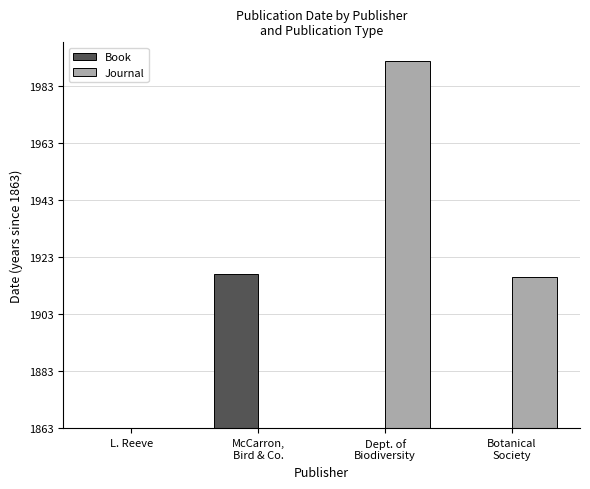

At Botanical
Society, list the series in order from largest to smallest.

Journal, Book